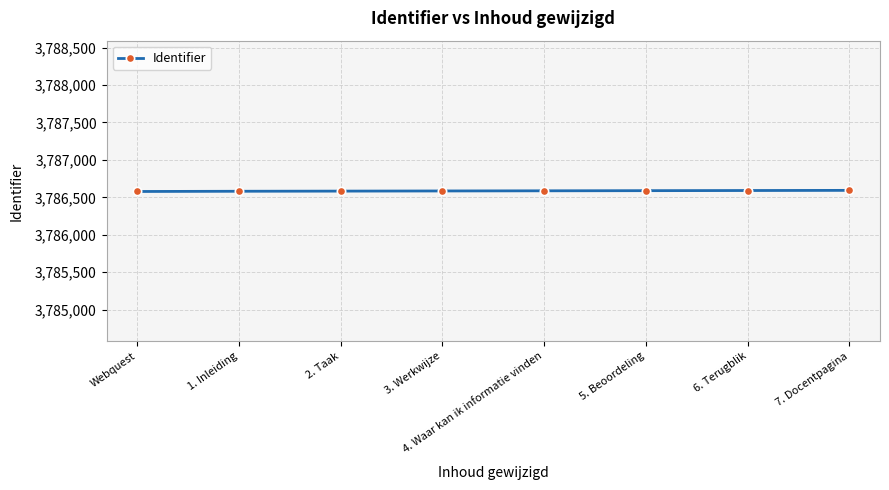

Approximately how many times larger is the value at 3. Werkwijze compared to Webquest?

1.0